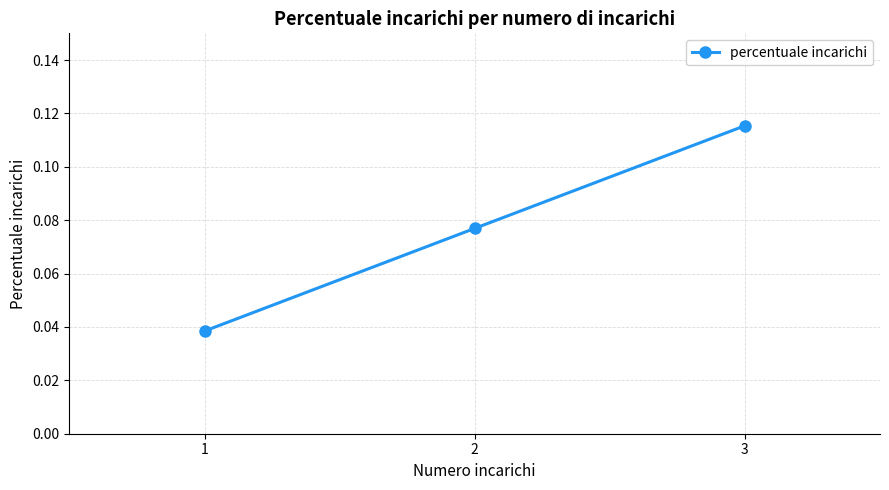

Count the values in the range 0 to 1.

3